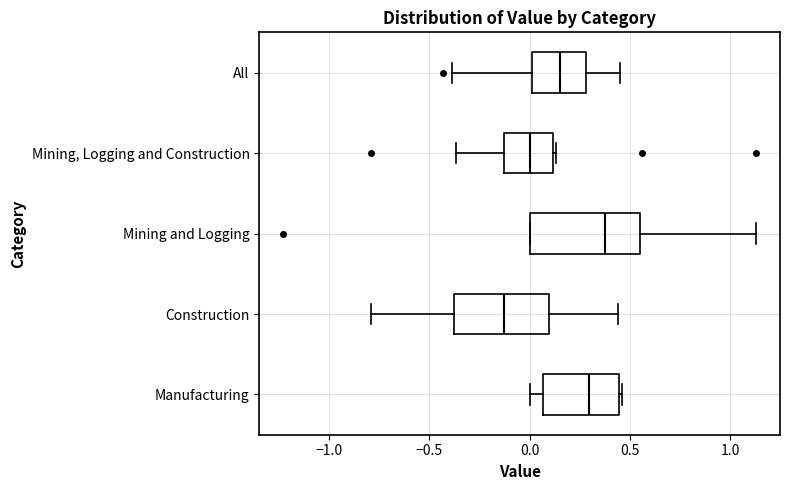

Reading bottom to top, transcribe this box plot: for each box, give where its median line is, the range the box spans, and where its two whiskers end, as read against the x-axis. The values are not printed on the chart, so give them approximately, as read against the axis.

Manufacturing: median 0.30, box 0.05 to 0.45, whiskers 0.00 to 0.45 (just right of the box's right edge)
Construction: median -0.15, box -0.40 to 0.10, whiskers -0.80 to 0.45
Mining and Logging: median 0.40, box 0.00 to 0.55, whiskers 0.00 to 1.15
Mining, Logging and Construction: median 0.00, box -0.15 to 0.10, whiskers -0.35 to 0.15
All: median 0.15, box 0.00 to 0.30, whiskers -0.40 to 0.45